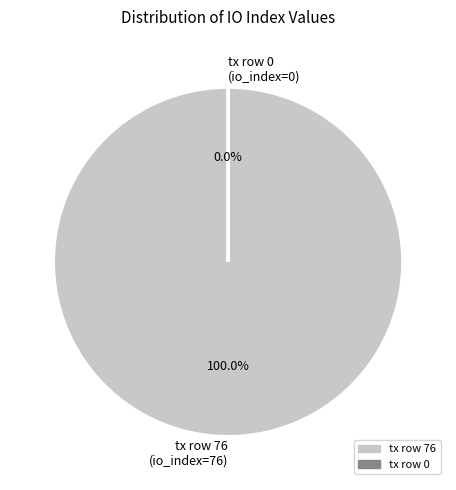

What is the change in value from tx row 76 to tx row 0?

-76